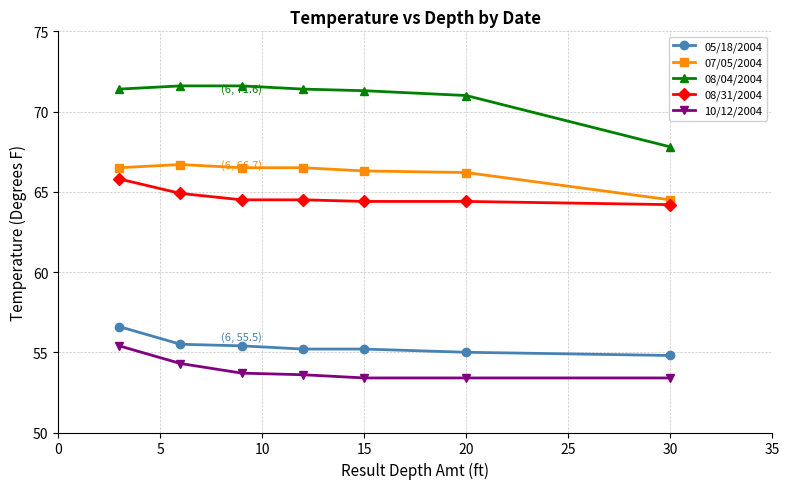

Which series has the largest range (max minus min)?

08/04/2004